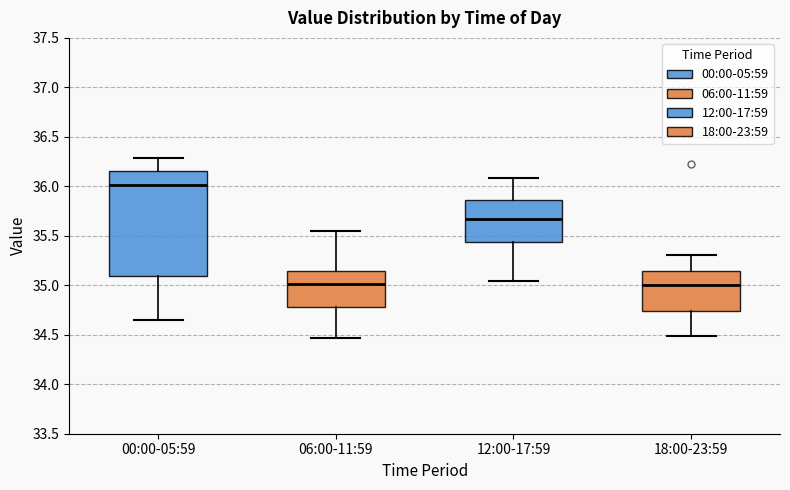

Which box is the tallest, from its lower edge to its upper edge?

00:00-05:59